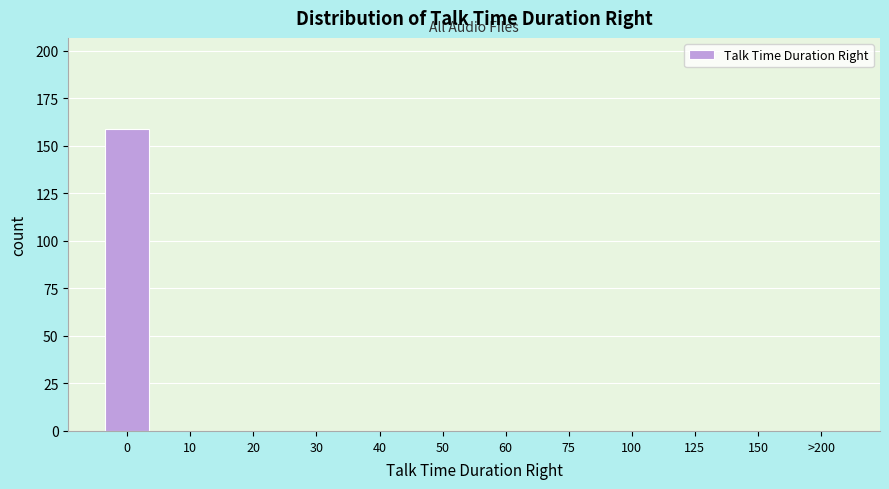

Reading left to right, what are all the values shown in this chart?

0=159	10=0	20=0	30=0	40=0	50=0	60=0	75=0	100=0	125=0	150=0	>200=0